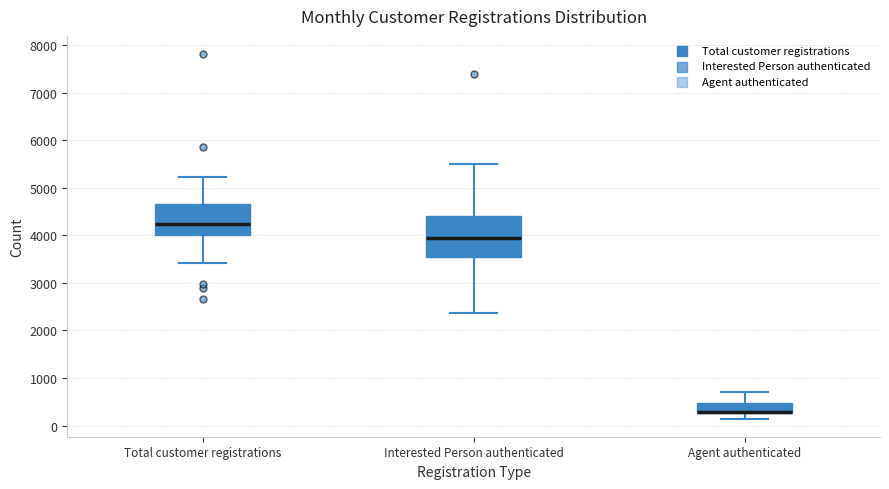

Which box has the highest median line?

Total customer registrations